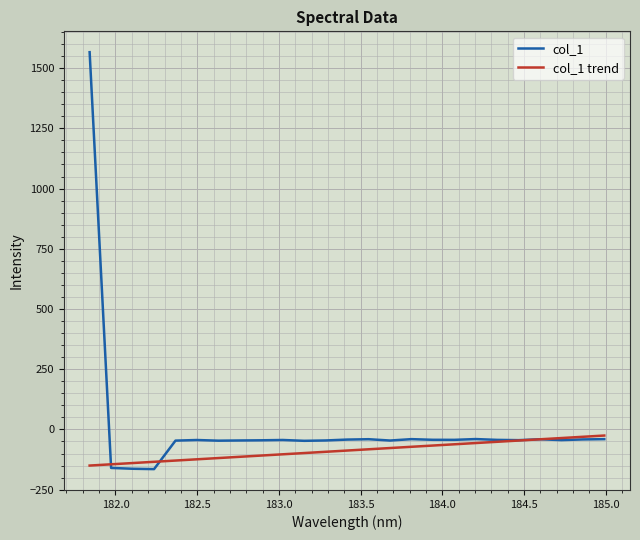

What is the highest value of the col_1 series?

1566.1